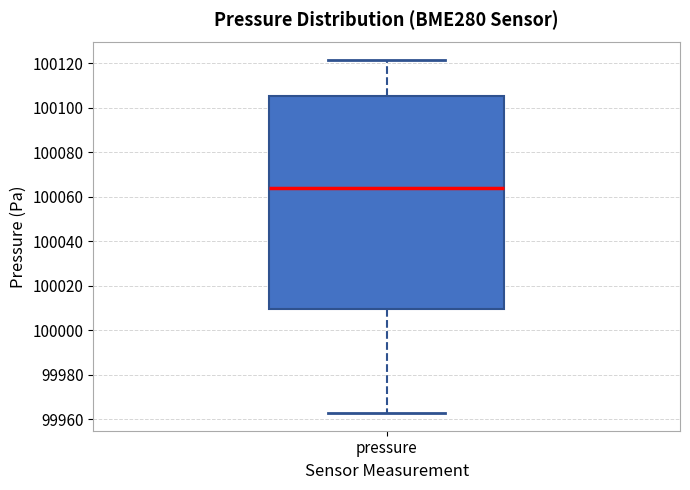

Transcribe this box plot: give where the median line is, the range the box spans, and where the two whiskers end, as read against the y-axis. The values are not printed on the chart, so give them approximately, as read against the axis.

median 100064, box 100010 to 100106, whiskers 99962 to 100122